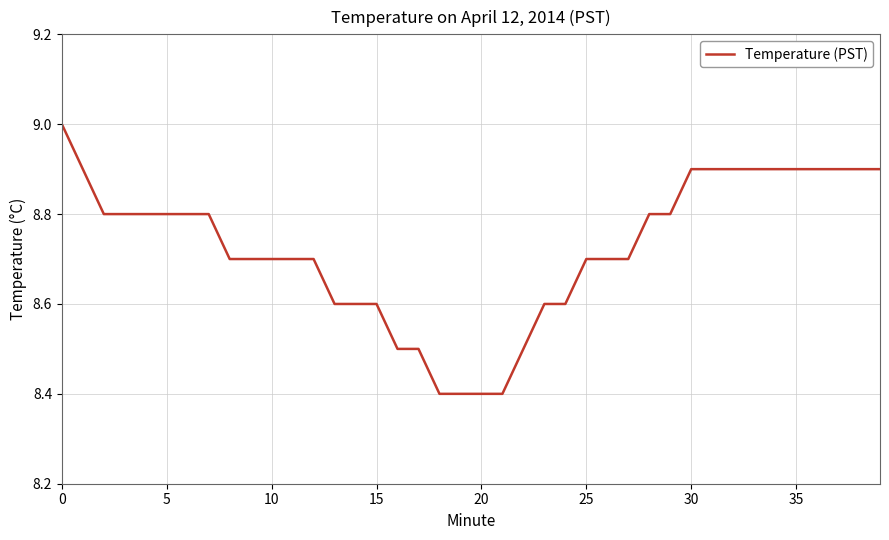

What is the smallest value displayed?

8.4